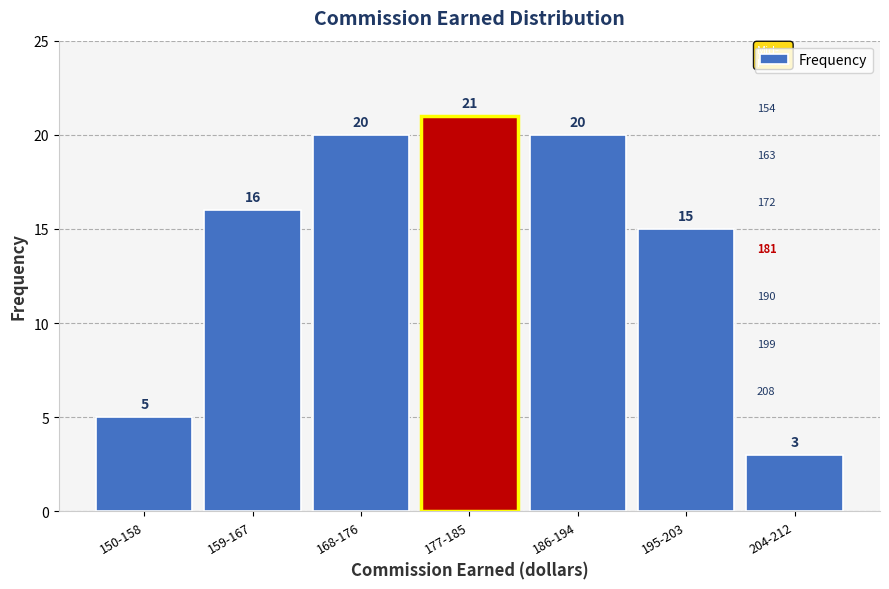

Reading left to right, what are all the values shown in this chart?

5	16	20	21	20	15	3